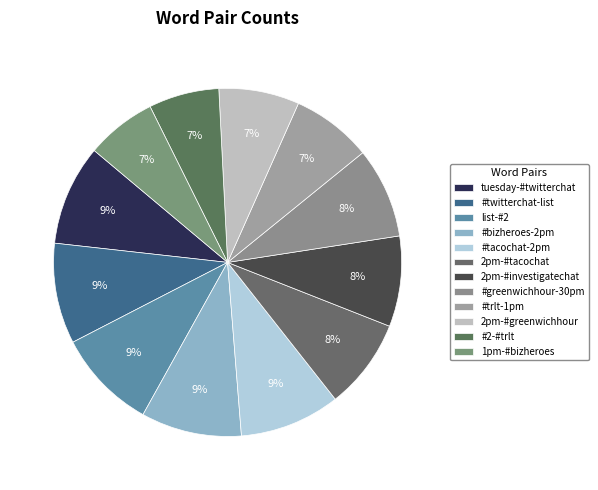

Count the number of slices in the pie.

12